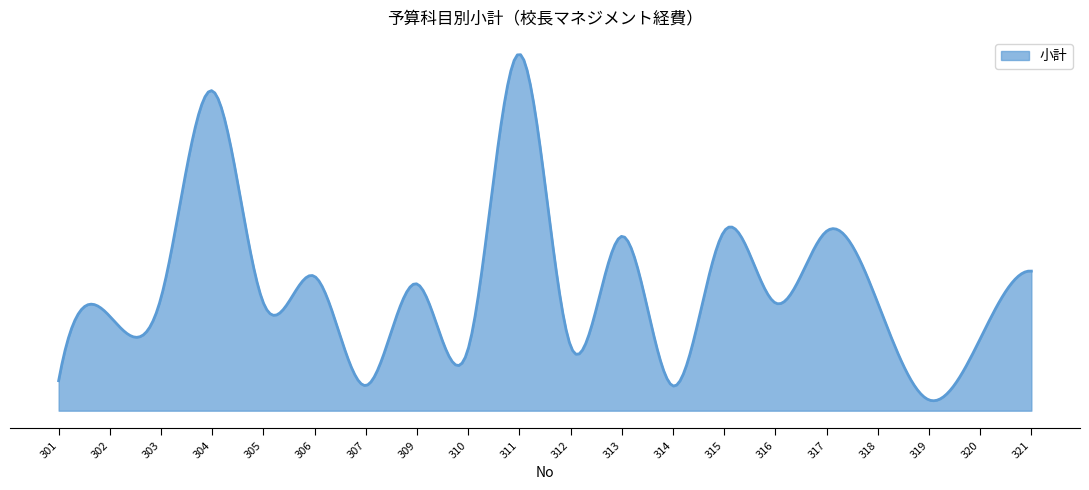

Is this an area chart (filled region under the line)?

Yes